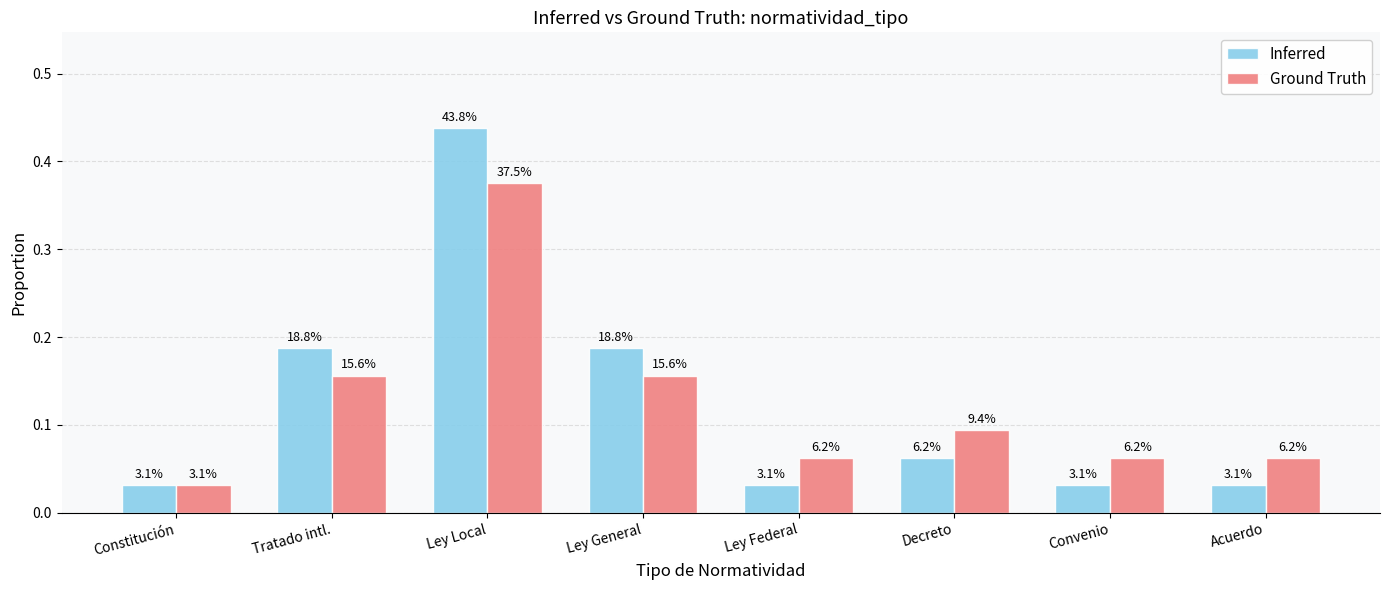

At which label does Ground Truth reach its peak?

Ley Local